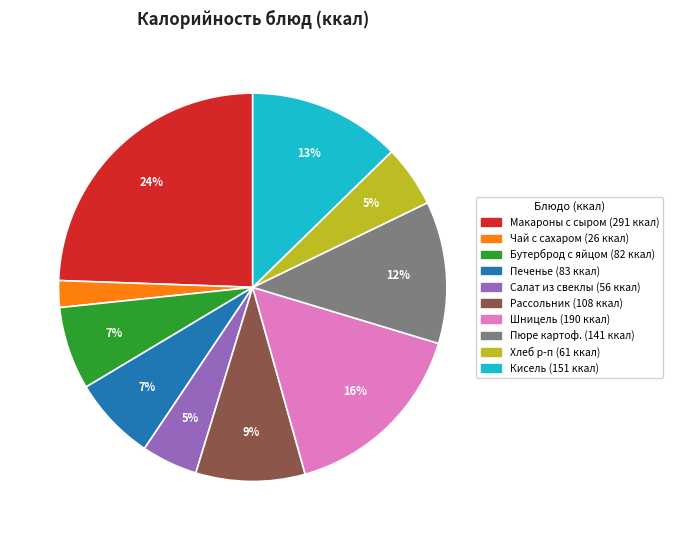

How many segments does this pie chart have?

10